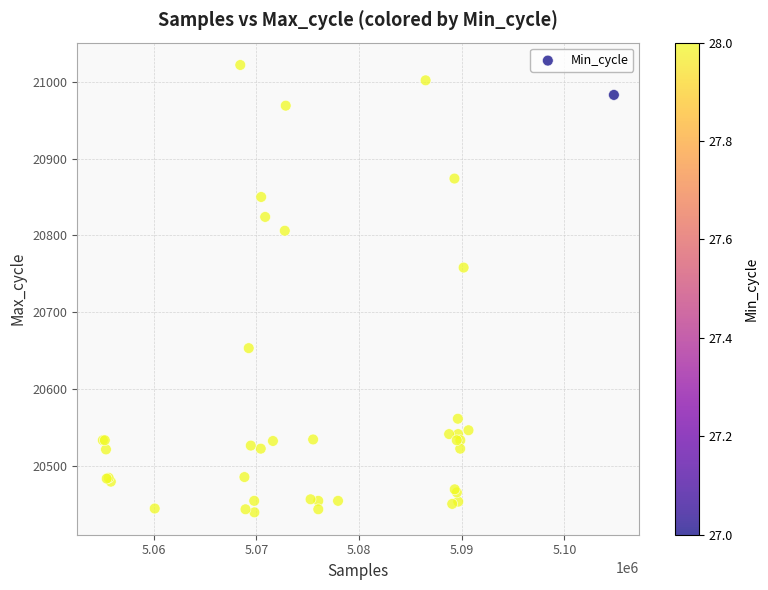

What Y value in the scatter plot is closest to 20730?

20758